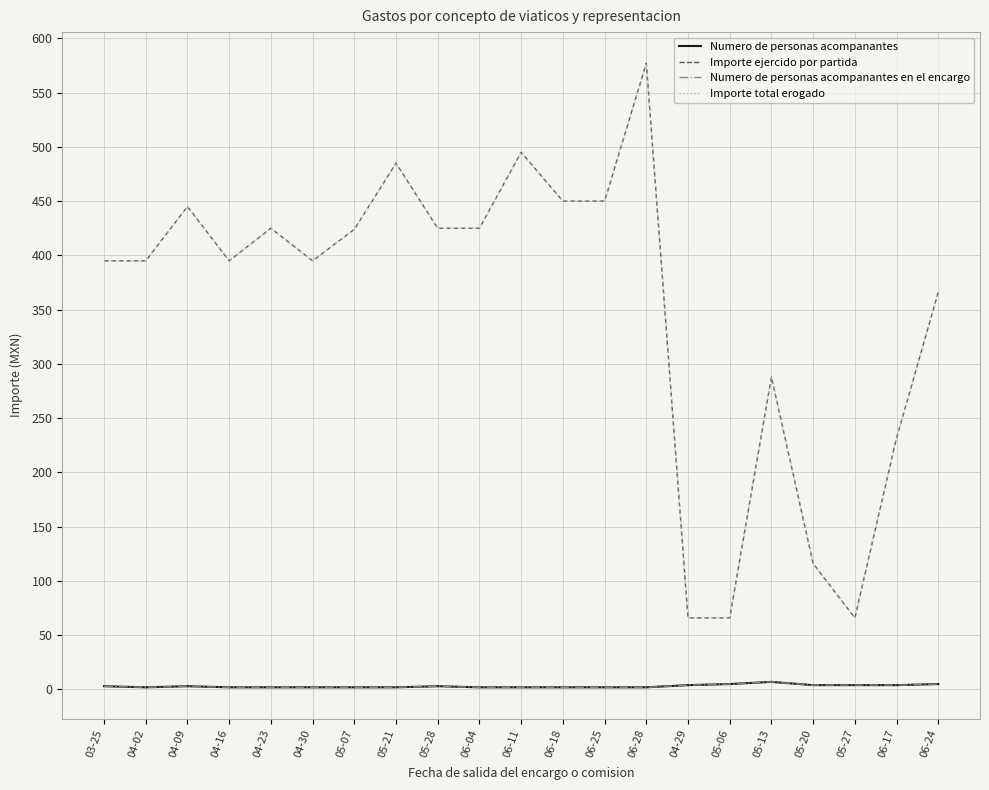

At which label does Importe ejercido por partida first exceed 395?

04-09